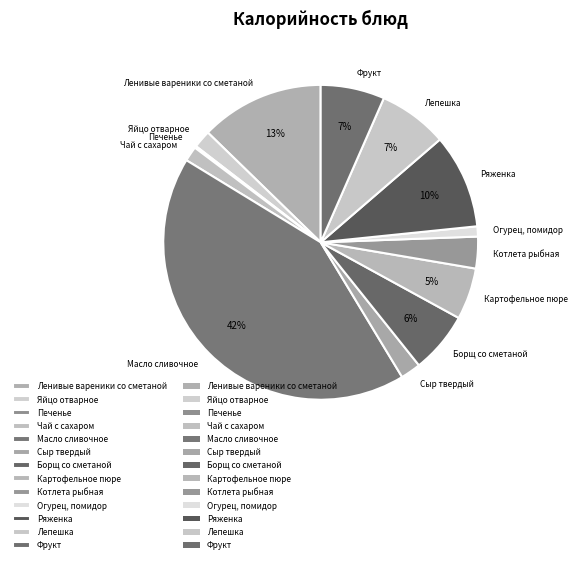

To the nearest percent, what percentage of the pie is Борщ со сметаной?

6%